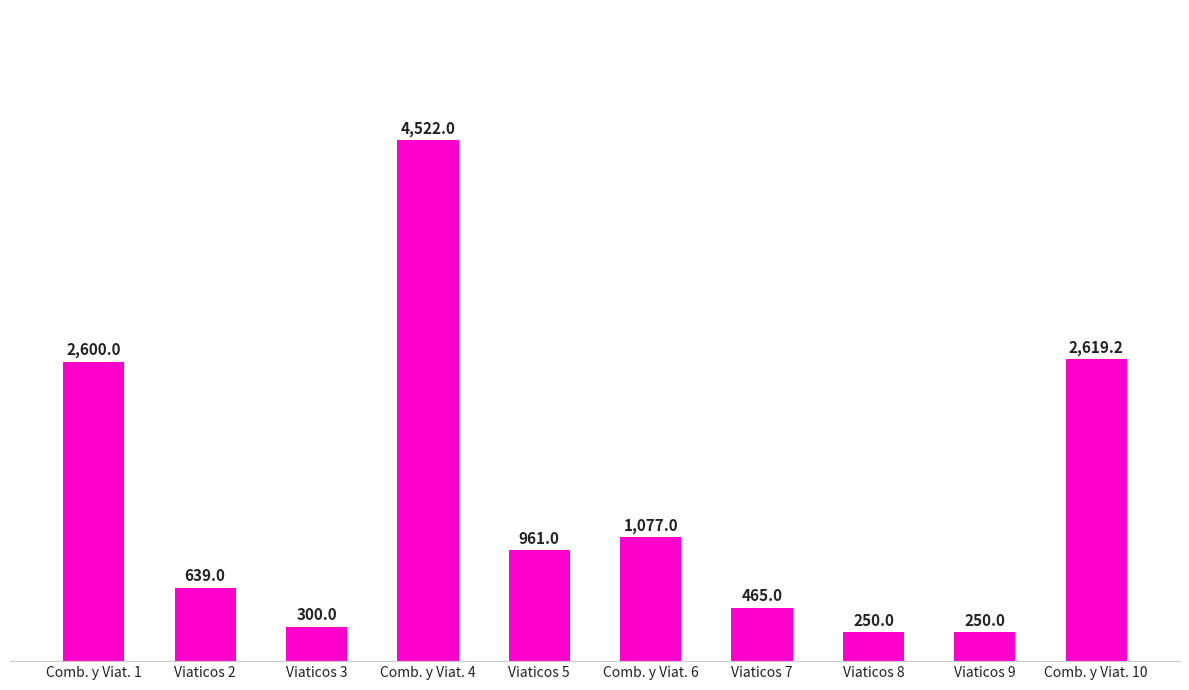

What is the change in value from Comb. y Viat. 1 to Viaticos 7?

-2135.0